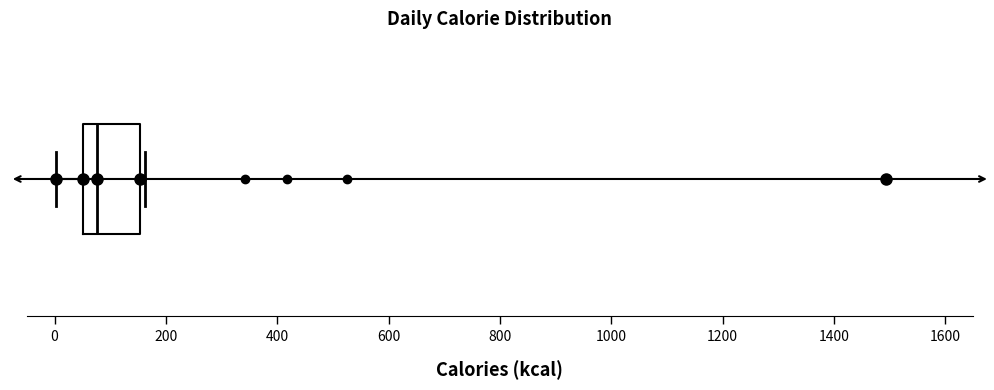

Transcribe this box plot: give where the median line is, the range the box spans, and where the two whiskers end, as read against the x-axis. The values are not printed on the chart, so give them approximately, as read against the axis.

median 80, box 60 to 160, whiskers 0 to 160 (just right of the box's right edge)